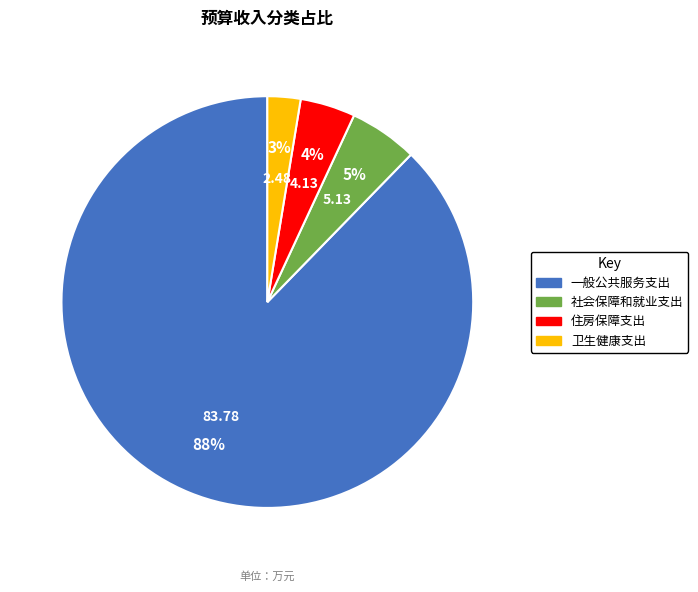

Between 住房保障支出 and 一般公共服务支出, which is larger?

一般公共服务支出